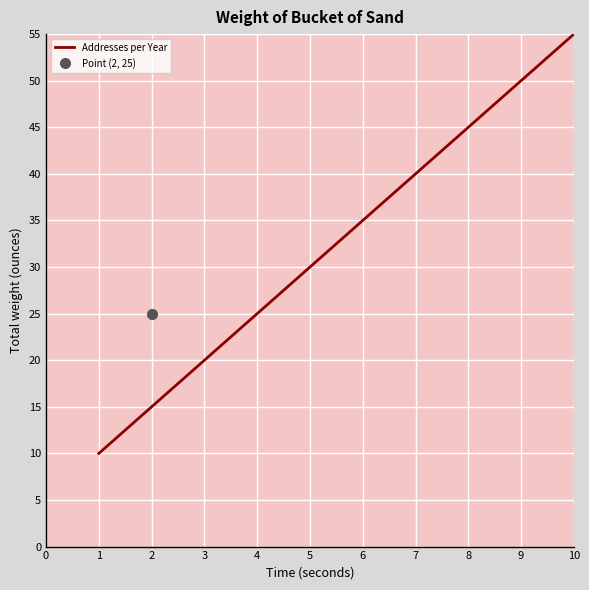

What is the maximum value shown in the chart?

55